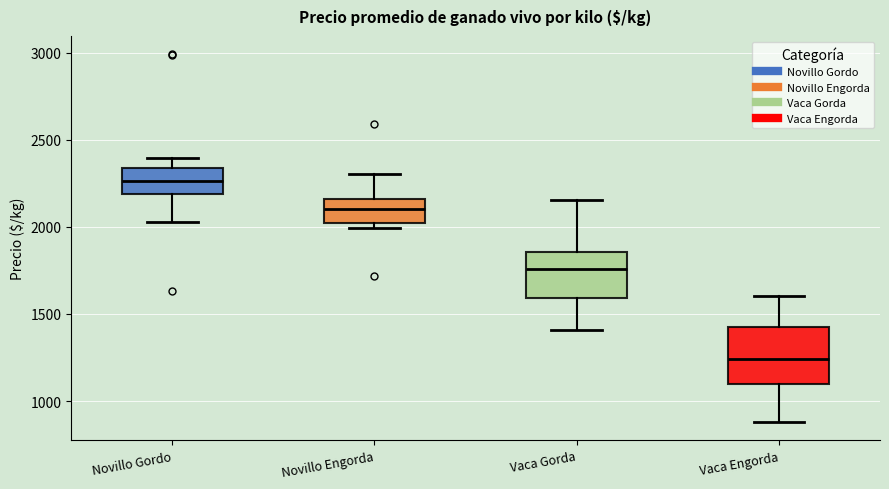

Which box is the tallest, from its lower edge to its upper edge?

Vaca Engorda